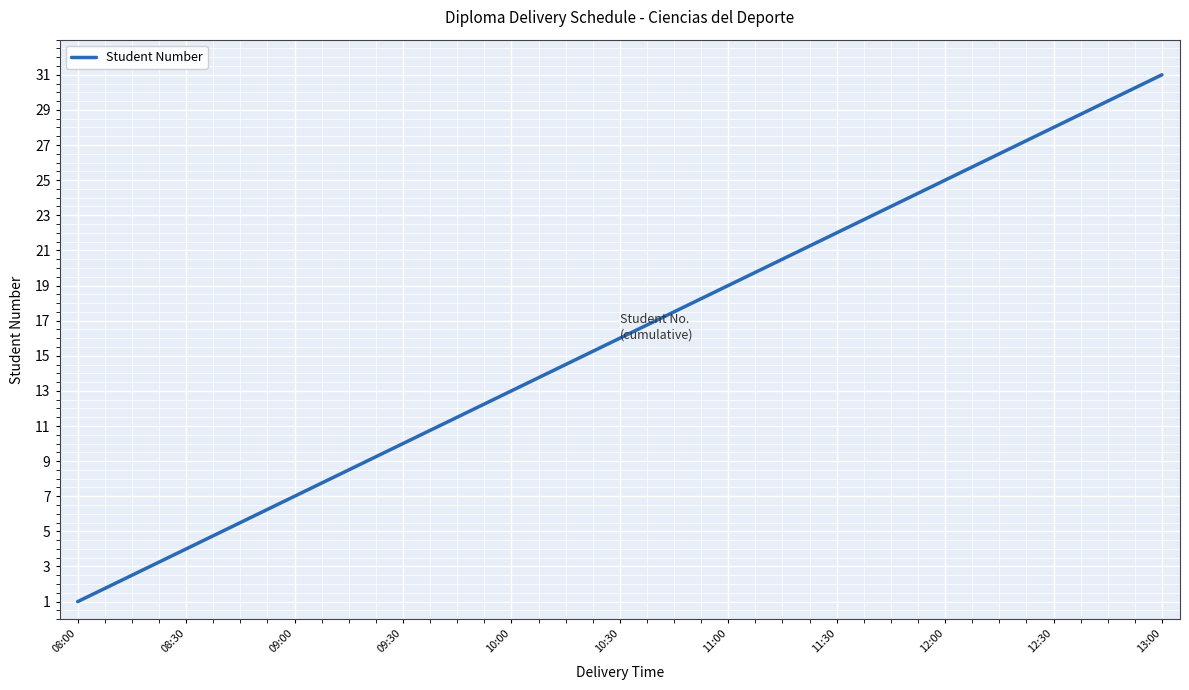

What is the difference between the maximum and minimum values?

30